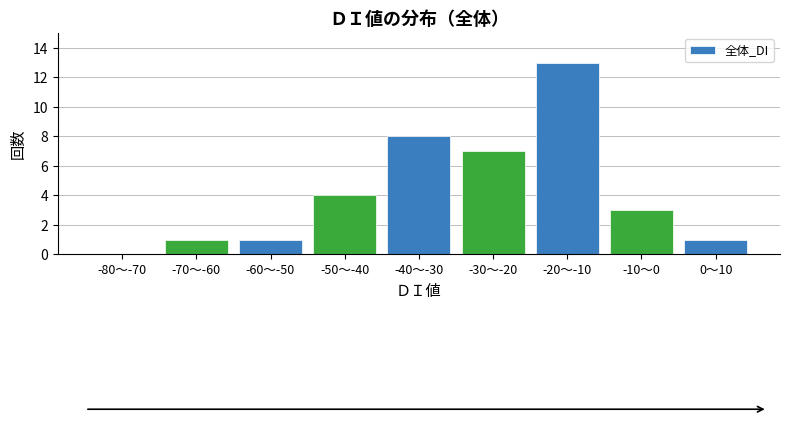

Reading right to left, list all the values displayed in this chart.

0〜10=1	-10〜0=3	-20〜-10=13	-30〜-20=7	-40〜-30=8	-50〜-40=4	-60〜-50=1	-70〜-60=1	-80〜-70=0